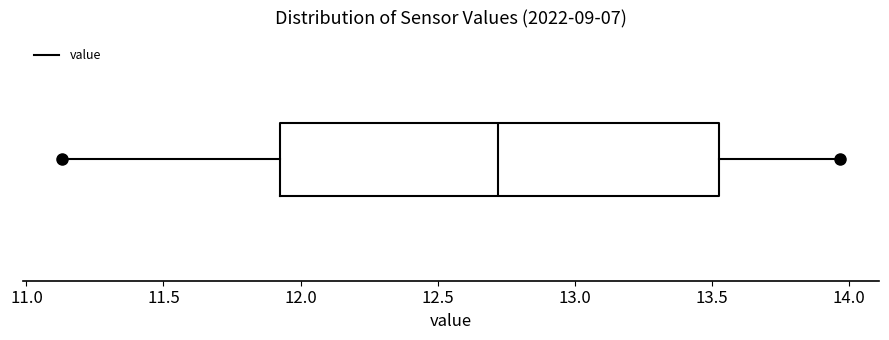

Where does the median line of the box sit on the x-axis? The values are not printed on the chart, so give them approximately, as read against the axis.

12.70